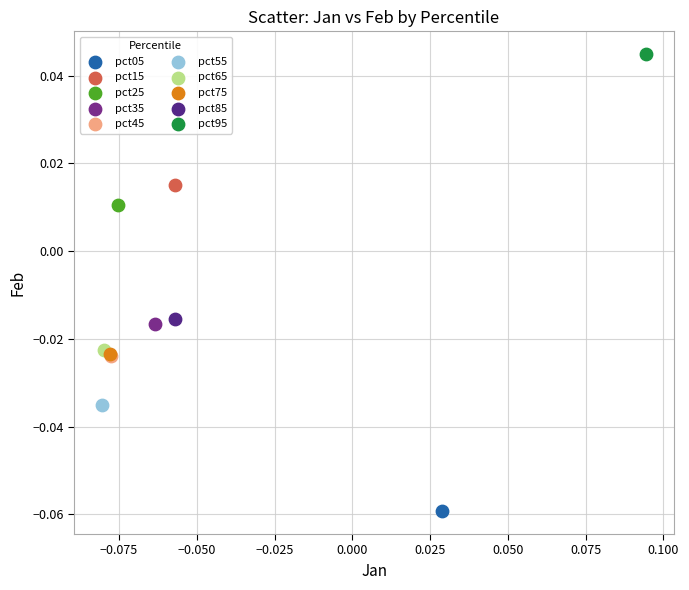

What are all the series names shown in the legend?

pct05, pct15, pct25, pct35, pct45, pct55, pct65, pct75, pct85, pct95